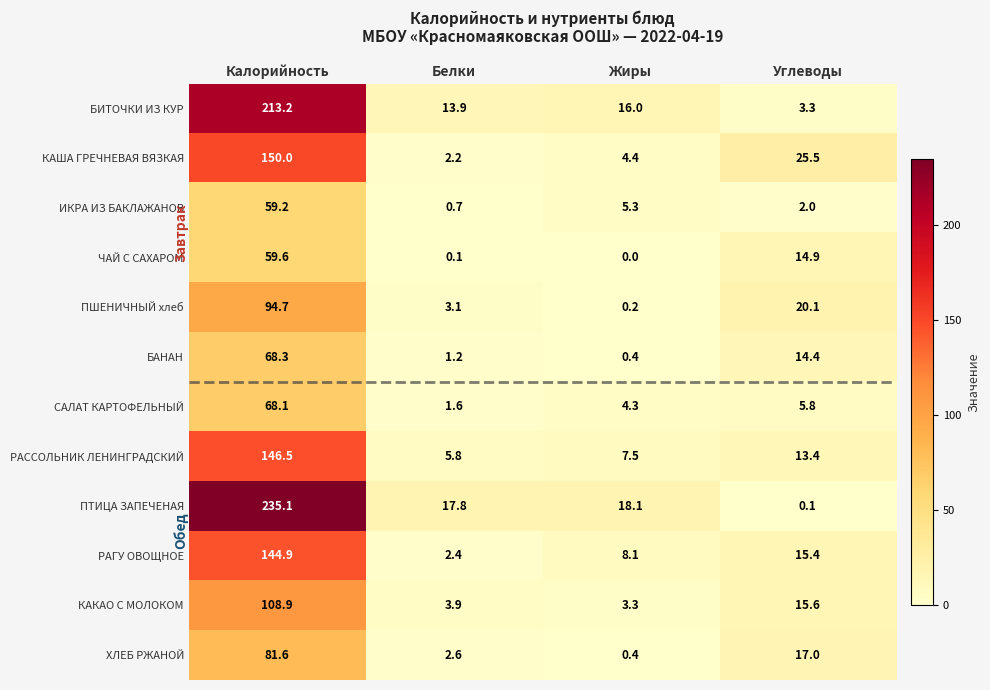

True or false: САЛАТ КАРТОФЕЛЬНЫЙ has a value of 42.8 at Калорийность.

False